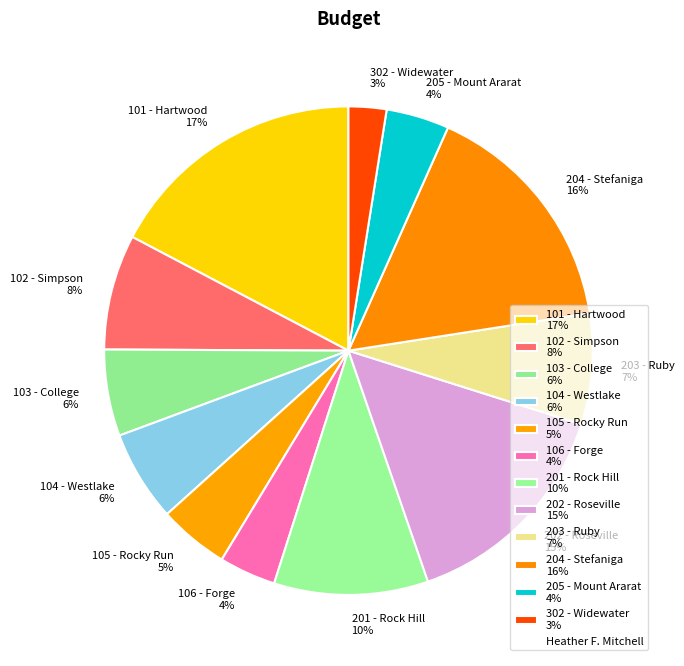

True or false: 204 - Stefaniga accounts for 21% of the total.

False